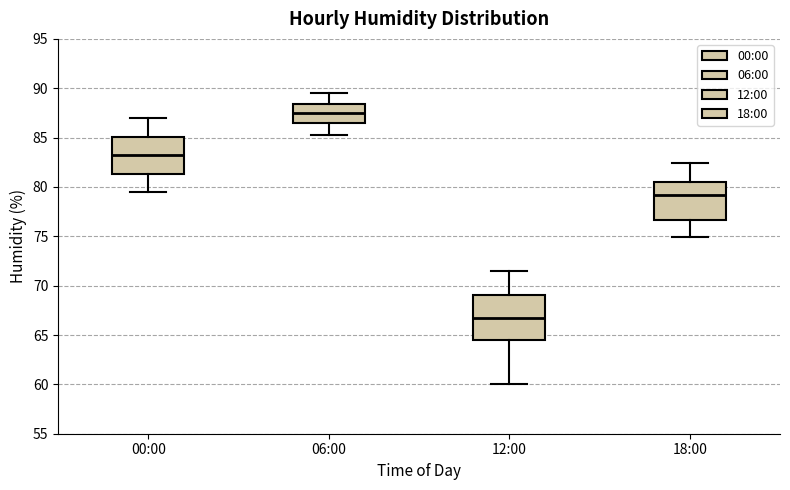

Which box's median line is the highest?

06:00